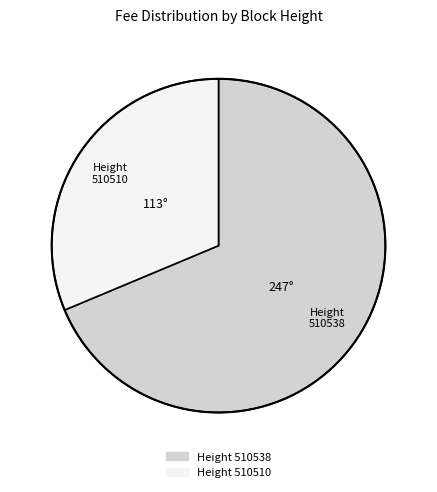

Is there any slice that represents more than half of the pie?

Yes